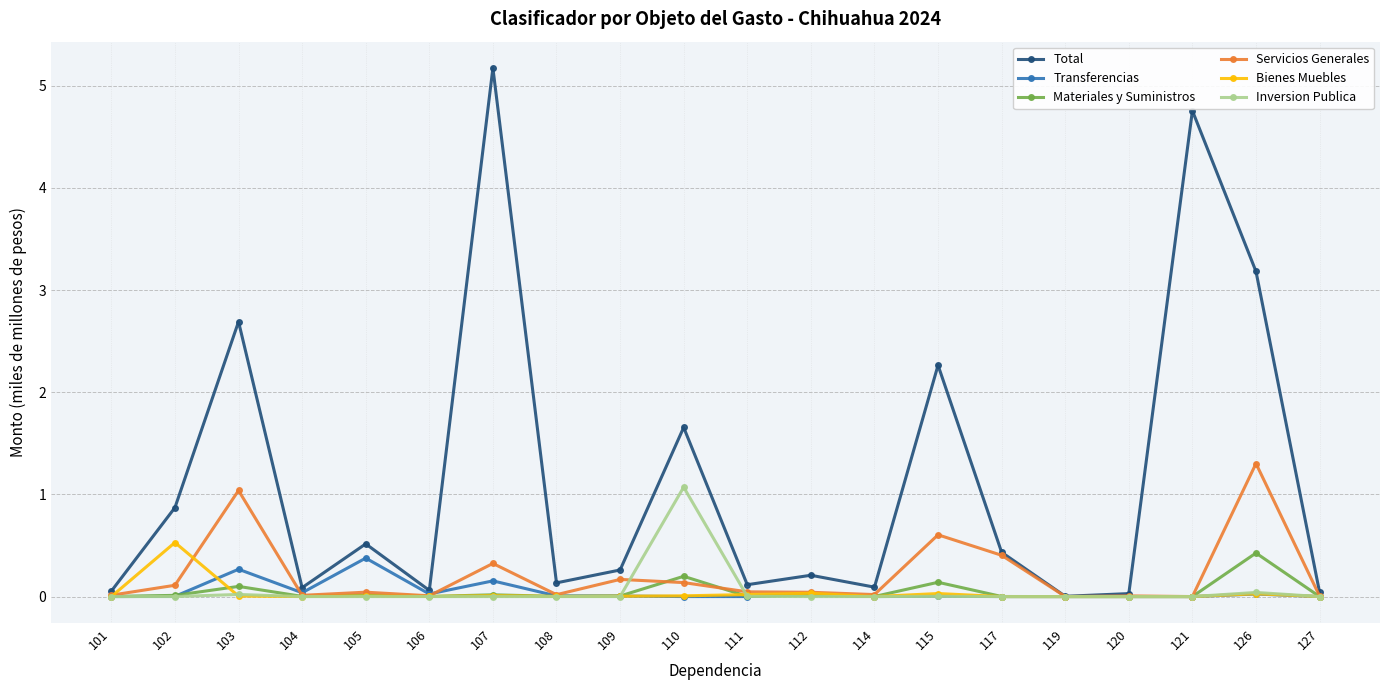

True or false: Servicios Generales and Inversion Publica intersect in this chart.

True